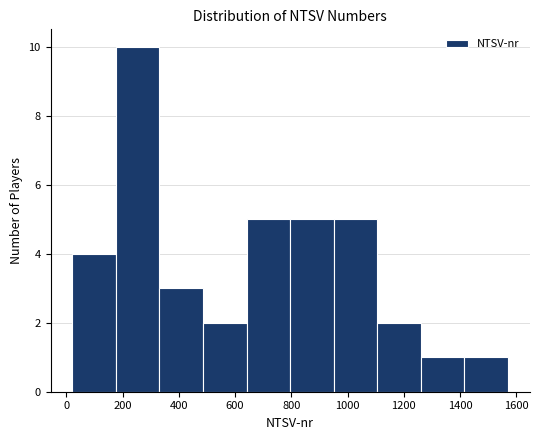

How tall is the bar that spans 20 to 180 on the x-axis? Neither the bar edges nor the heights are printed on the chart, so give them approximately, as read against the axes.

4